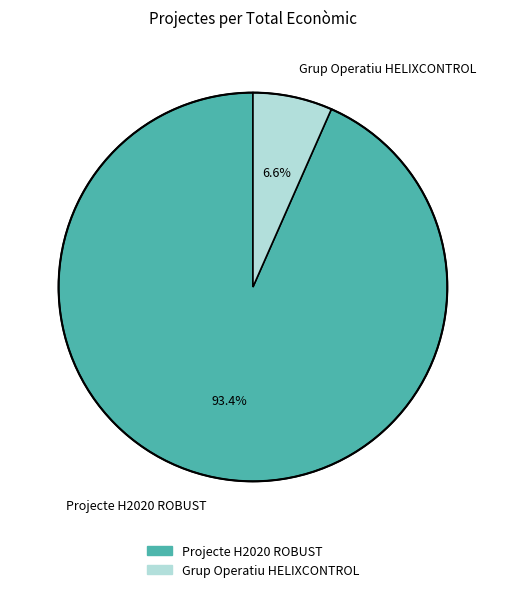

Is the sum of Projecte H2020 ROBUST and Grup Operatiu HELIXCONTROL greater than half?

Yes